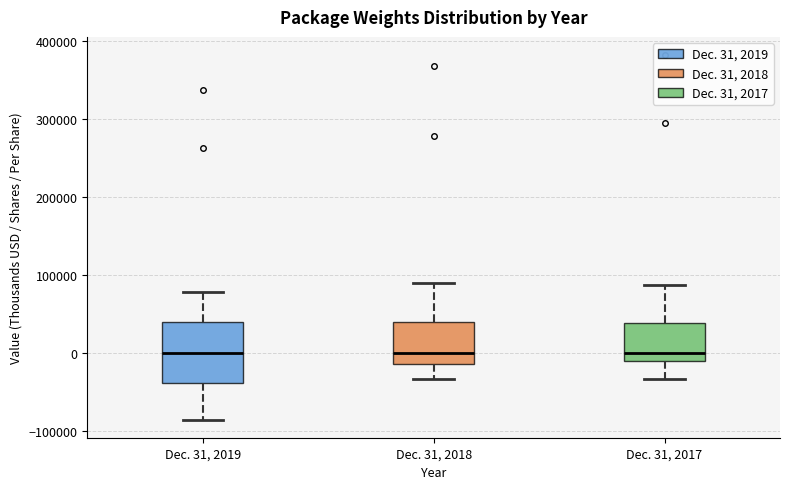

Reading left to right, read every box against the y-axis: the position of its median line, the range the box covers, and the ends of its whiskers. The values are not printed on the chart, so give them approximately, as read against the axis.

Dec. 31, 2019: median 0, box -40000 to 40000, whiskers -80000 to 80000
Dec. 31, 2018: median 0, box -10000 to 40000, whiskers -30000 to 90000
Dec. 31, 2017: median 0, box -10000 to 40000, whiskers -30000 to 90000